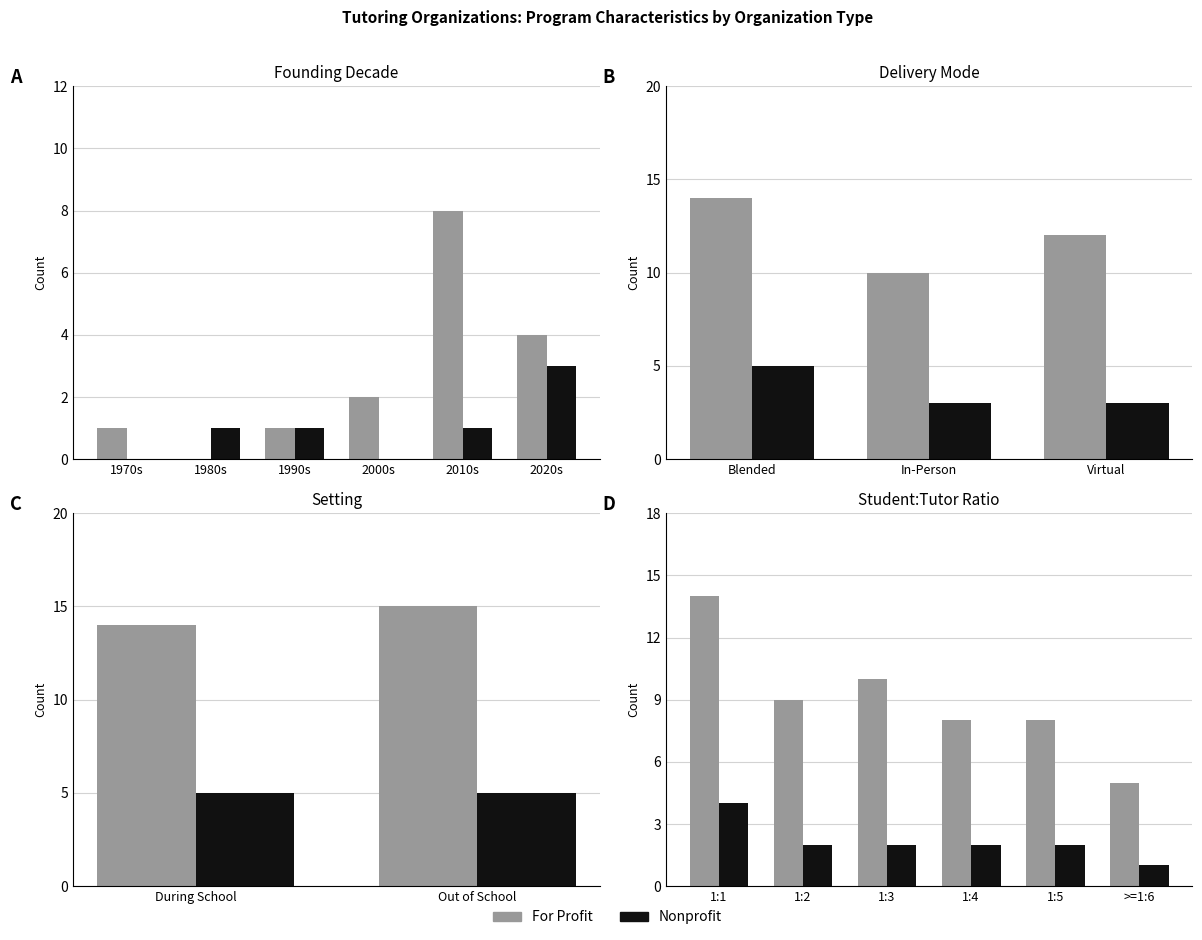

The For Profit series shows 13 at 1:4. True or false?

False